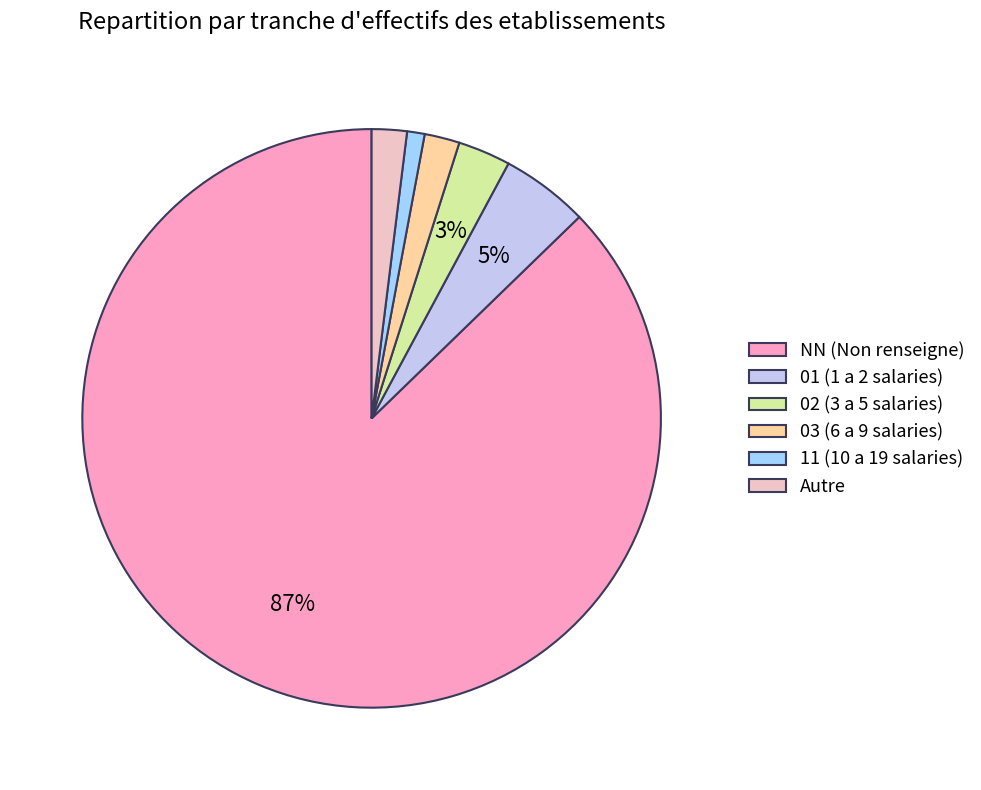

Which has a higher value, NN (Non renseigne) or 11 (10 a 19 salaries)?

NN (Non renseigne)